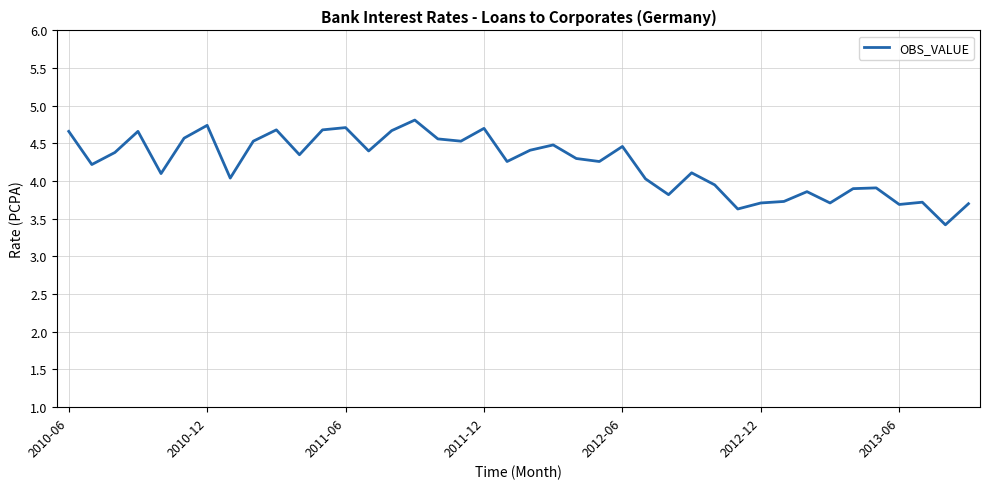

What is the greatest value displayed?

4.8